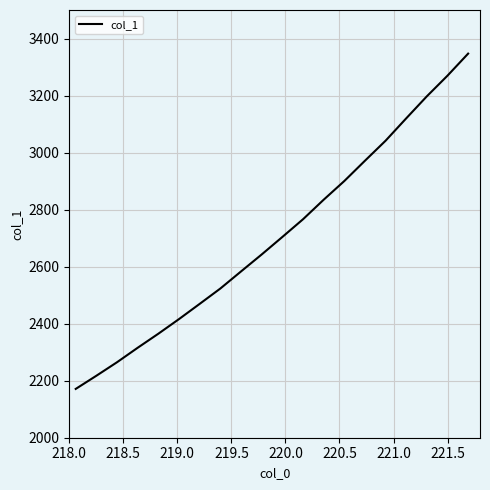

What is the minimum value shown in the chart?

2171.2